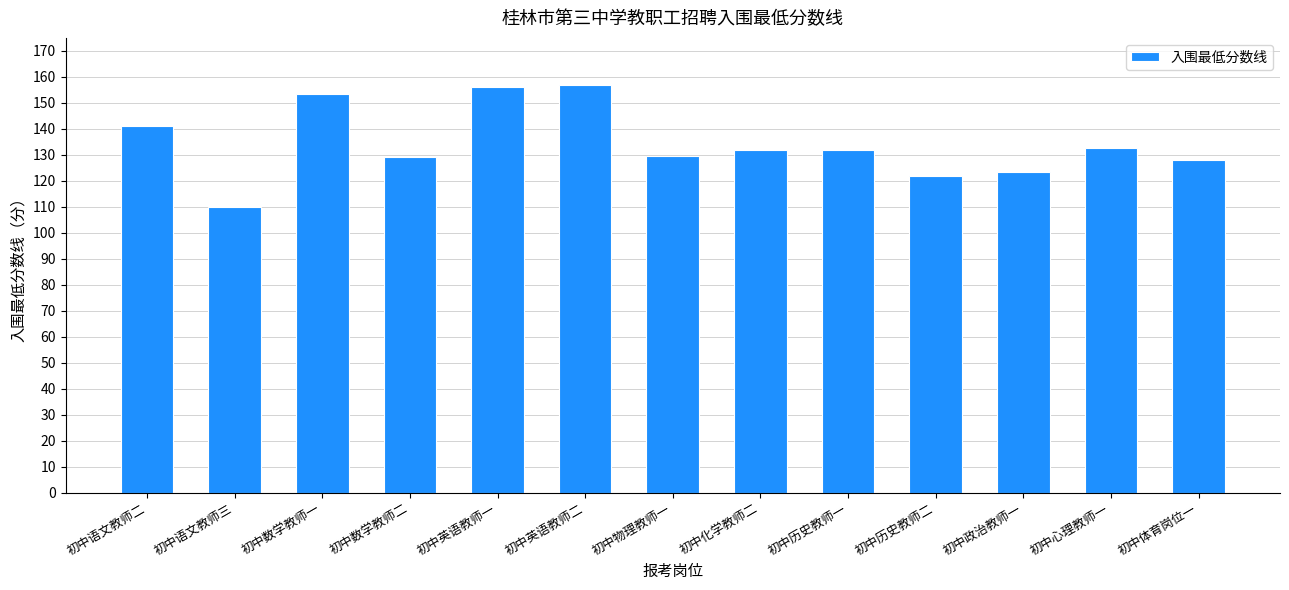

What is the label of the 5th bar from the left?

初中英语教师一